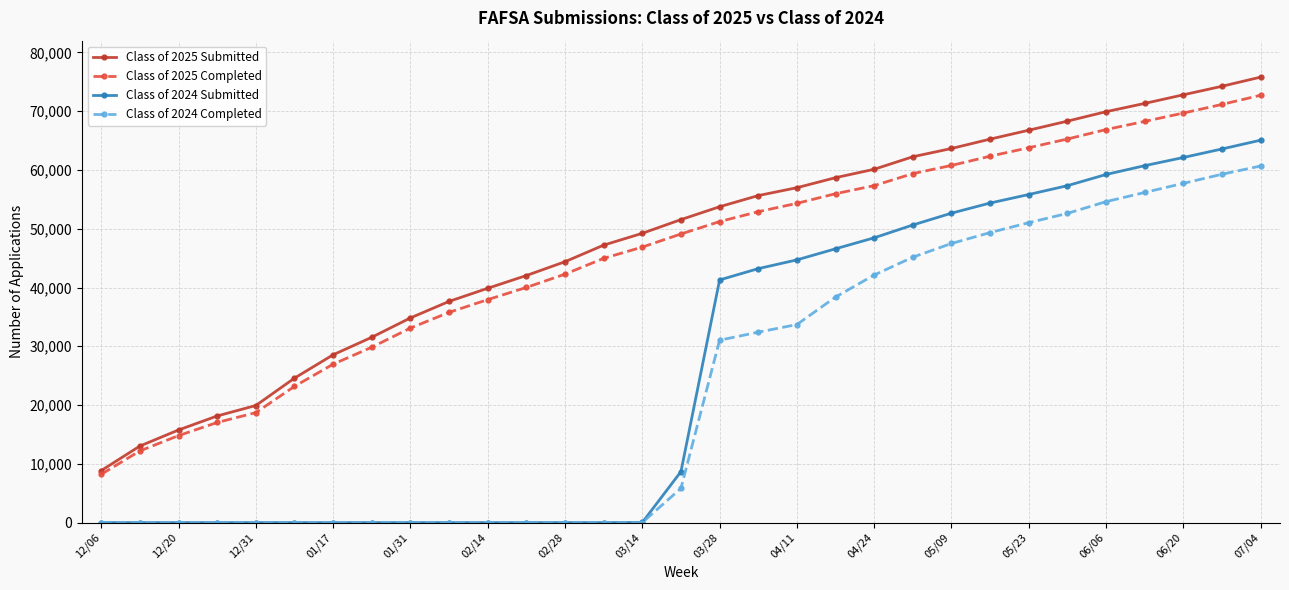

True or false: Class of 2025 Completed and Class of 2024 Completed intersect in this chart.

False